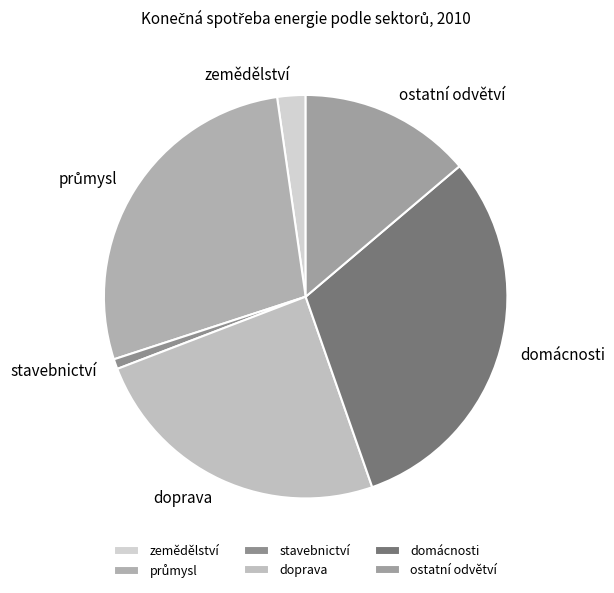

Does ostatní odvětví represent more than half of the total?

No